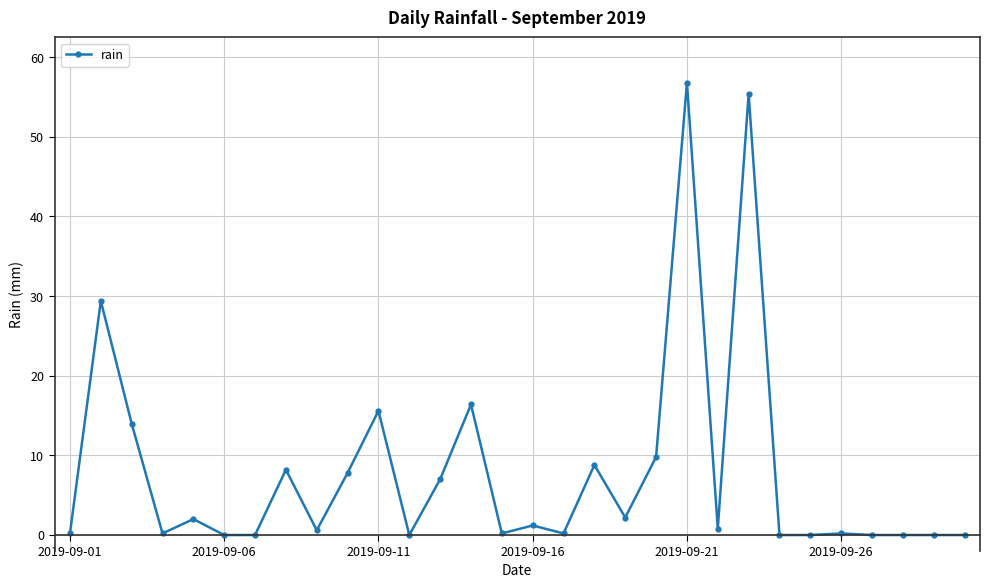

What is the value of the 20th point from the left?

9.8